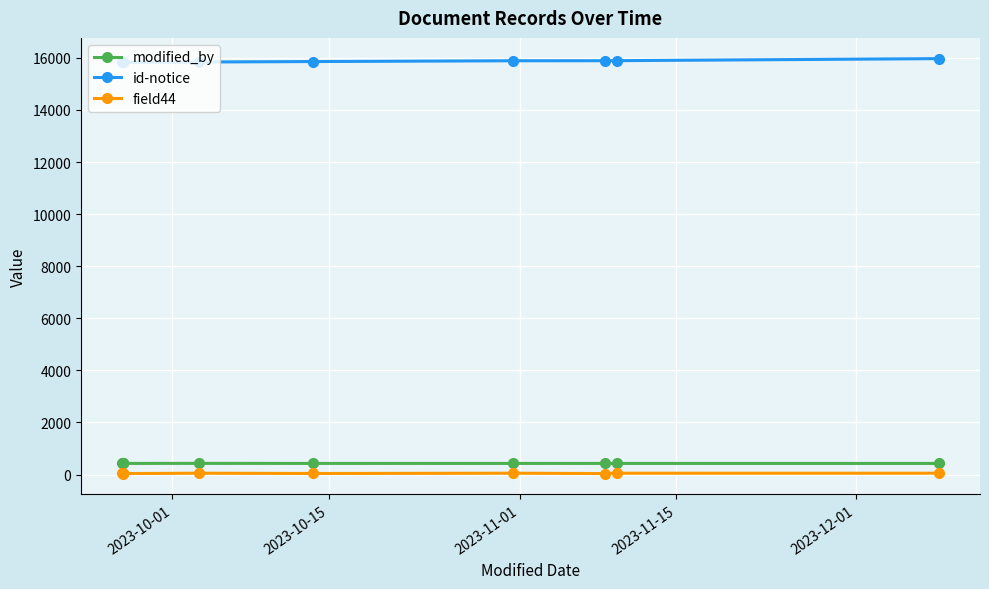

At how many categories does at least one series exceed 5216?

10